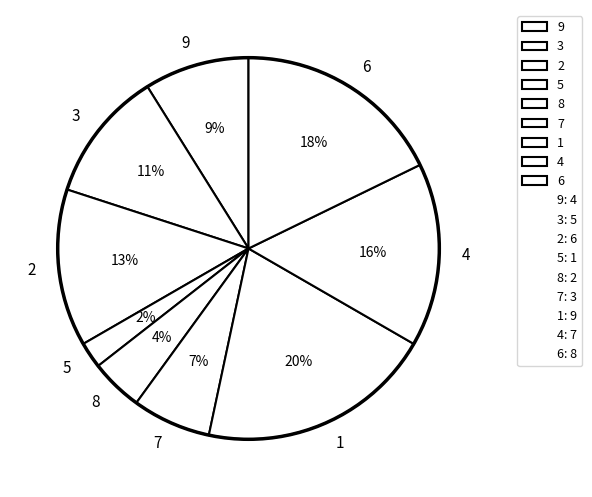

Approximately how many times larger is the value at 9 compared to 7?

1.3